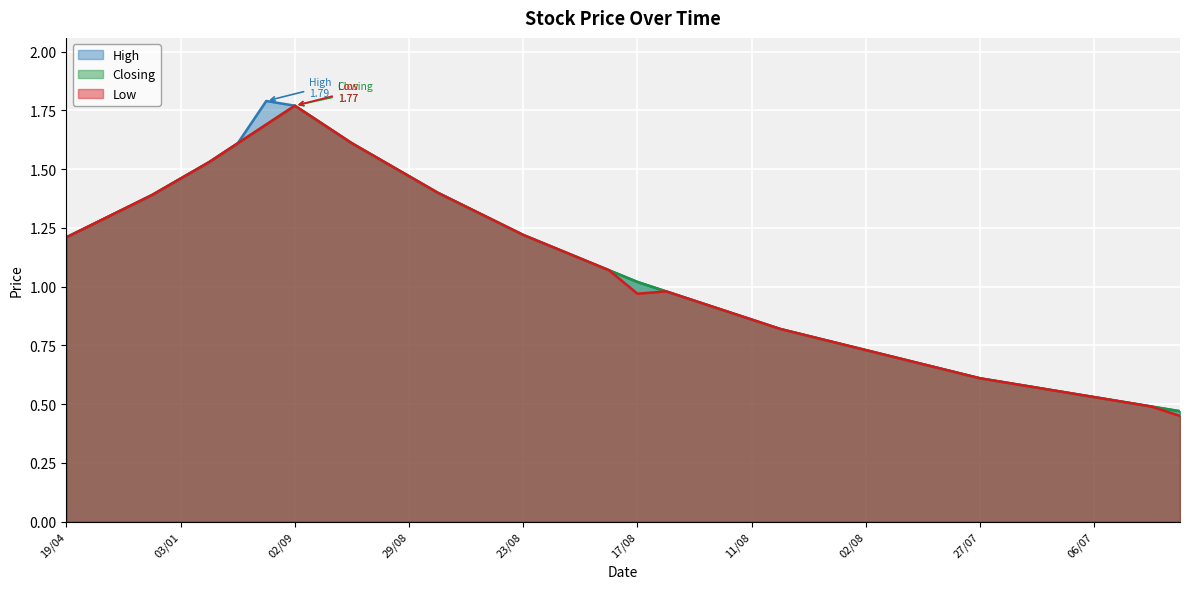

At which label is High closest to 1?

17/08